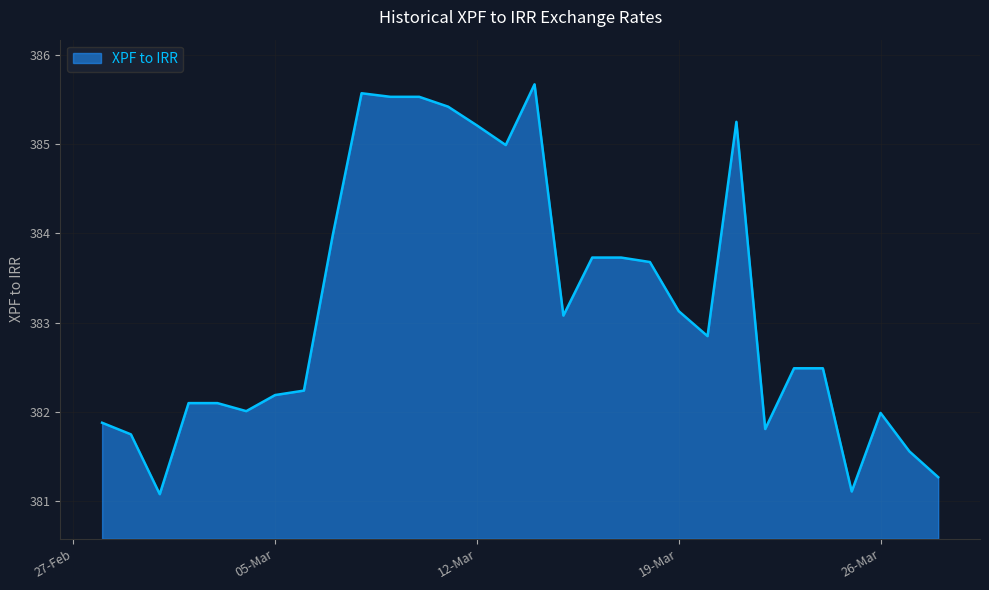

What is the difference between the maximum and minimum values?

4.6